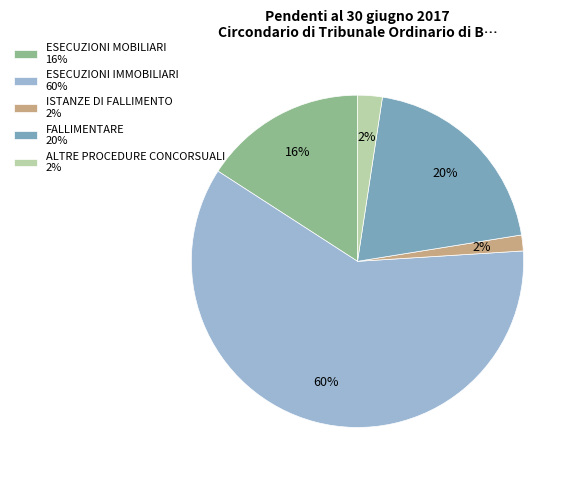

What is the majority slice?

ESECUZIONI IMMOBILIARI